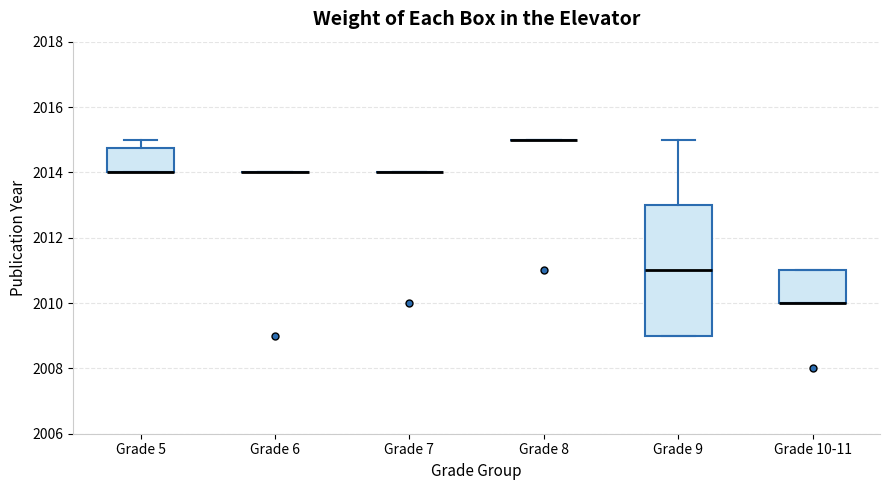

Reading left to right, transcribe this box plot: for each box, give where its median line is, the range the box spans, and where its two whiskers end, as read against the y-axis. The values are not printed on the chart, so give them approximately, as read against the axis.

Grade 5: median 2014.0 (drawn on the box's lower edge), box 2014.0 to 2014.8, whiskers 2014.0 to 2015.0
Grade 6: box collapsed to a line at 2014.0, whiskers 2014.0 to 2014.0
Grade 7: box collapsed to a line at 2014.0, whiskers 2014.0 to 2014.0
Grade 8: box collapsed to a line at 2015.0, whiskers 2015.0 to 2015.0
Grade 9: median 2011.0, box 2009.0 to 2013.0, whiskers 2009.0 to 2015.0
Grade 10-11: median 2010.0 (drawn on the box's lower edge), box 2010.0 to 2011.0, whiskers 2010.0 to 2011.0